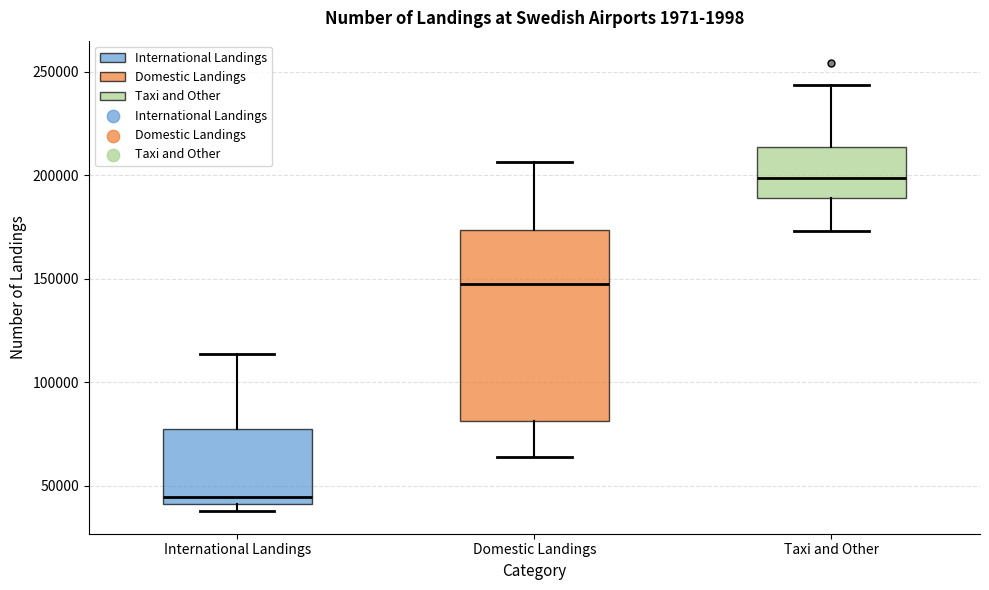

Where is the lower edge of the box for International Landings on the y-axis? The values are not printed on the chart, so give them approximately, as read against the axis.

40000